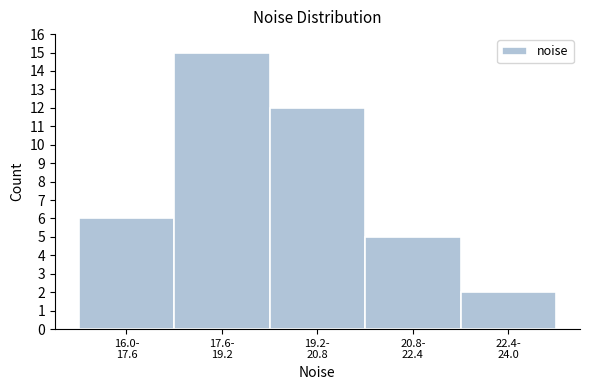

Reading right to left, what are all the values shown in this chart?

2	5	12	15	6